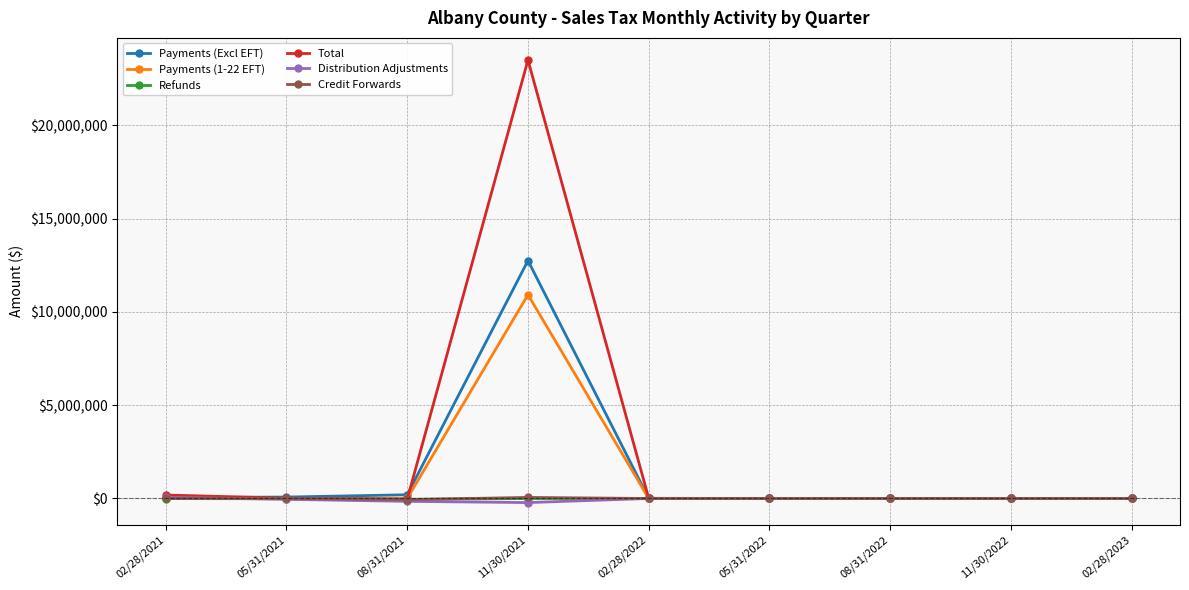

At which category is the sum across all series the highest?

11/30/2021